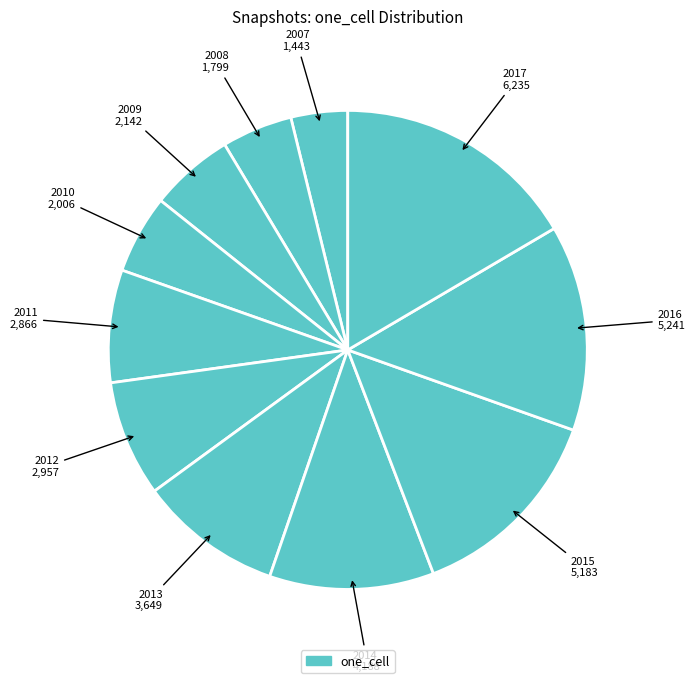

How many segments does this pie chart have?

11